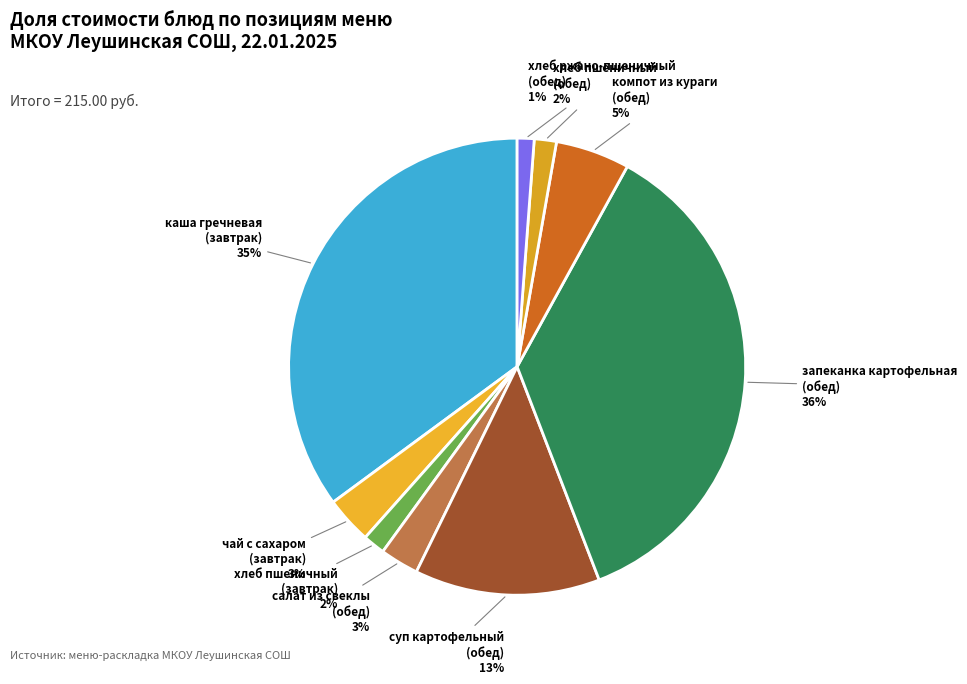

How many slices are in this pie chart?

9